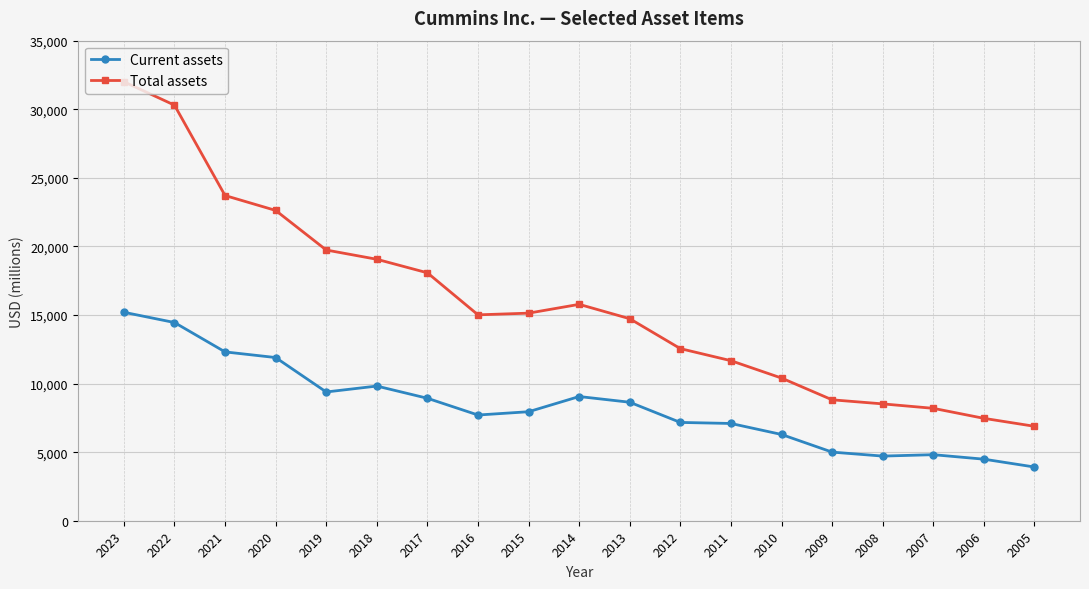

What is the value of the Total assets point at the 13th from the left?

11668